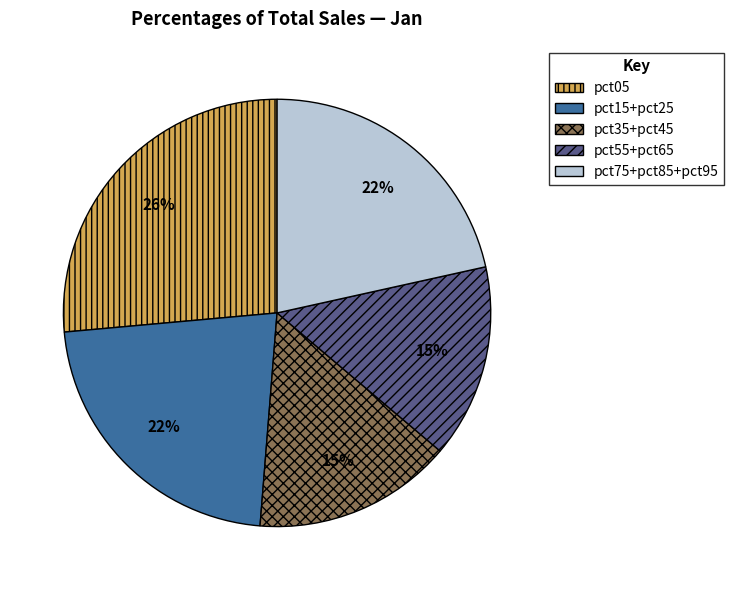

The pct35+pct45 slice represents 15% of the pie. True or false?

True